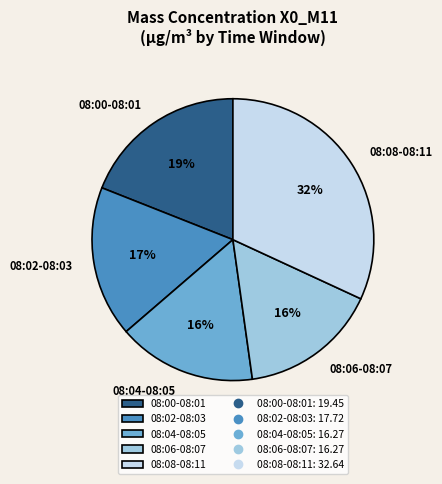

Approximately how many times larger is the value at 08:02-08:03 compared to 08:06-08:07?

1.1